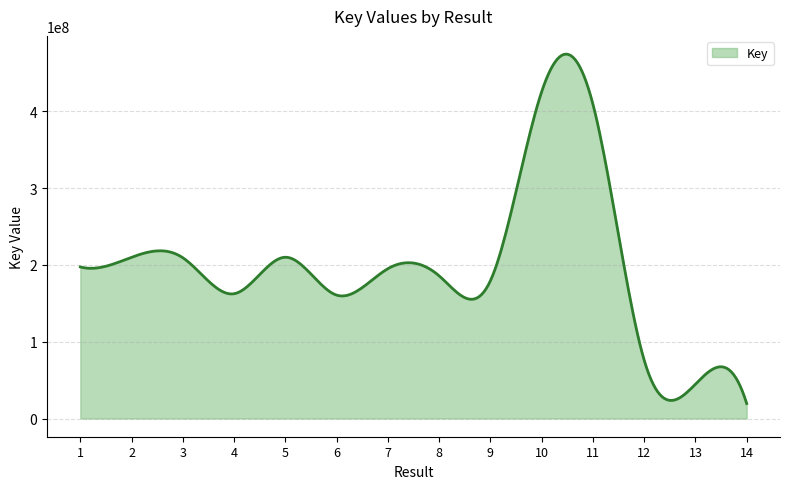

What is the minimum value shown in the chart?

19535829.0